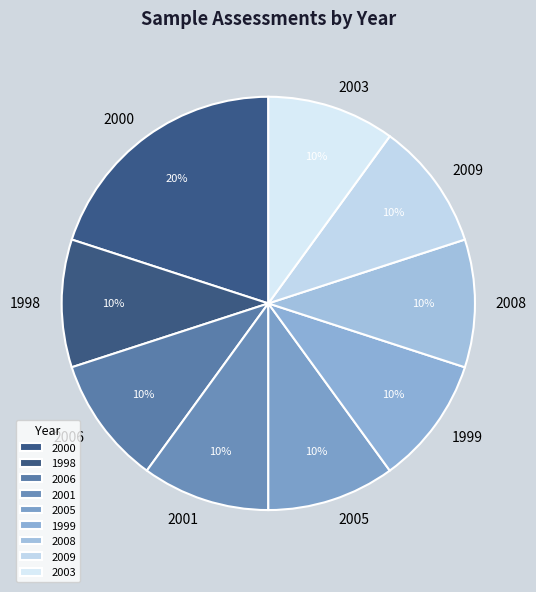

To the nearest percent, what percentage of the pie is 2009?

10%